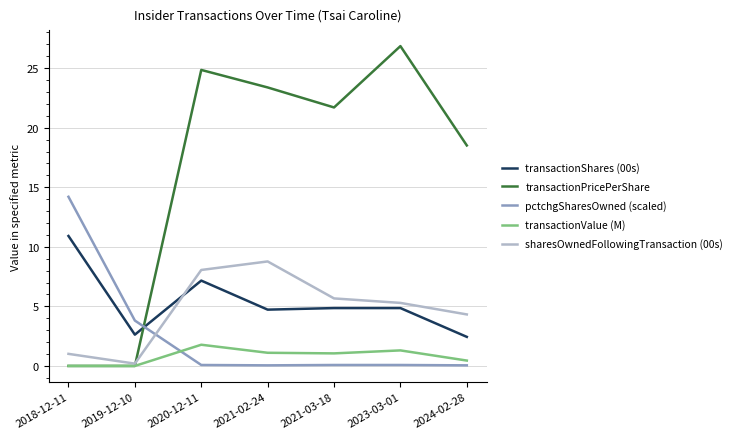

Which series changed the most between 2018-12-11 and 2021-02-24?

transactionPricePerShare